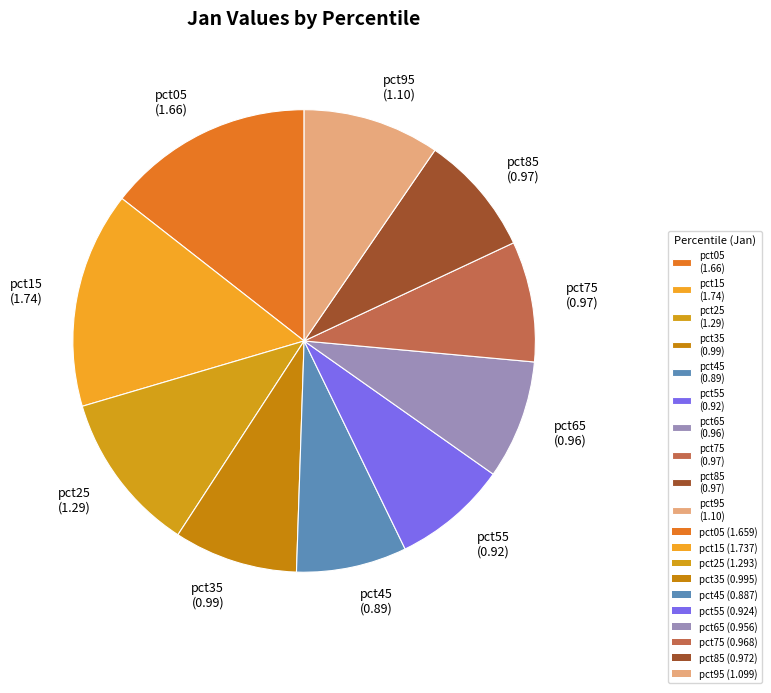

Is pct65 the majority of the pie?

No